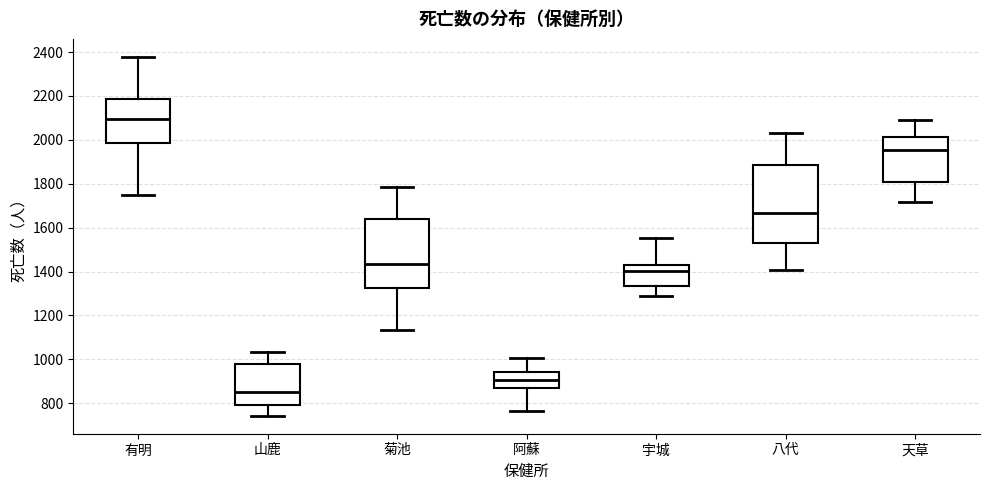

Reading left to right, transcribe this box plot: for each box, give where its median line is, the range the box spans, and where its two whiskers end, as read against the y-axis. The values are not printed on the chart, so give them approximately, as read against the axis.

有明: median 2100, box 1980 to 2180, whiskers 1740 to 2380
山鹿: median 840, box 800 to 980, whiskers 740 to 1040
菊池: median 1440, box 1320 to 1640, whiskers 1140 to 1780
阿蘇: median 900, box 860 to 940, whiskers 760 to 1000
宇城: median 1400, box 1340 to 1420, whiskers 1300 to 1560
八代: median 1660, box 1540 to 1880, whiskers 1400 to 2040
天草: median 1960, box 1800 to 2020, whiskers 1720 to 2100